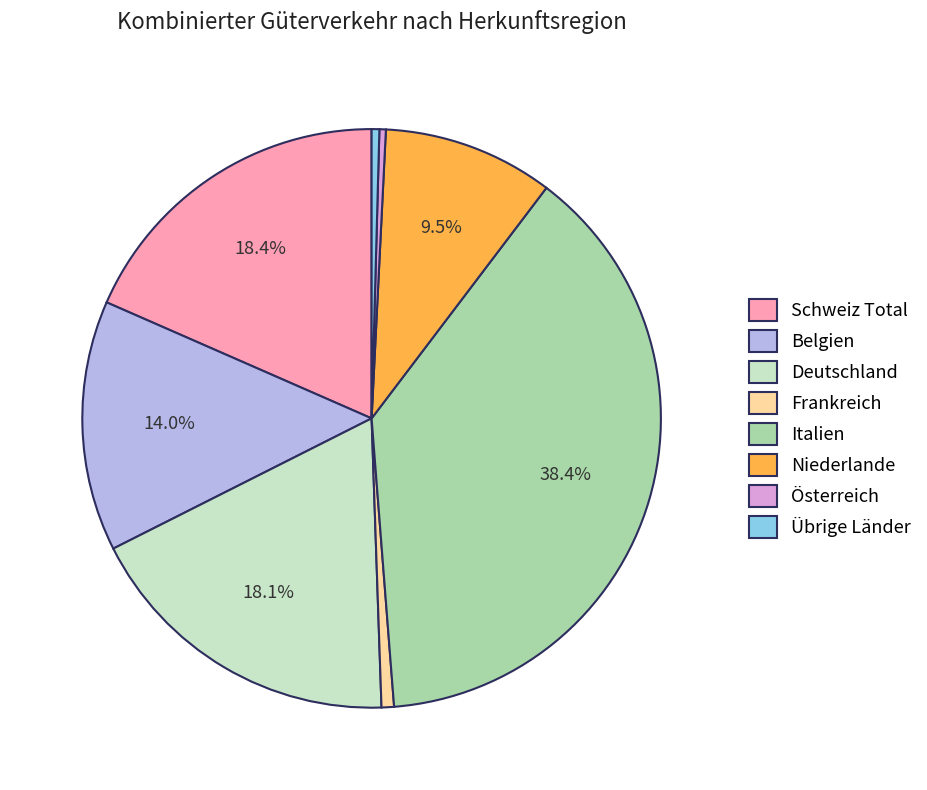

Does Frankreich represent more than half of the total?

No